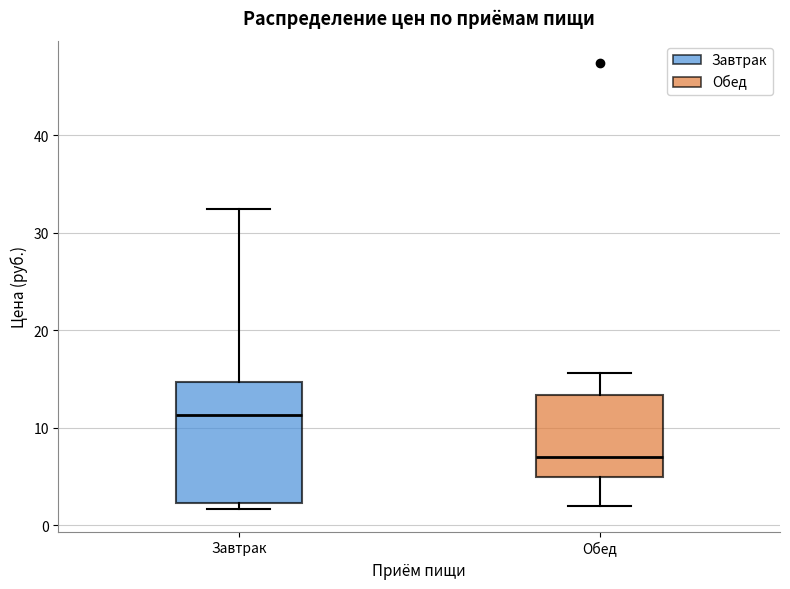

Which box is the tallest, from its lower edge to its upper edge?

Завтрак